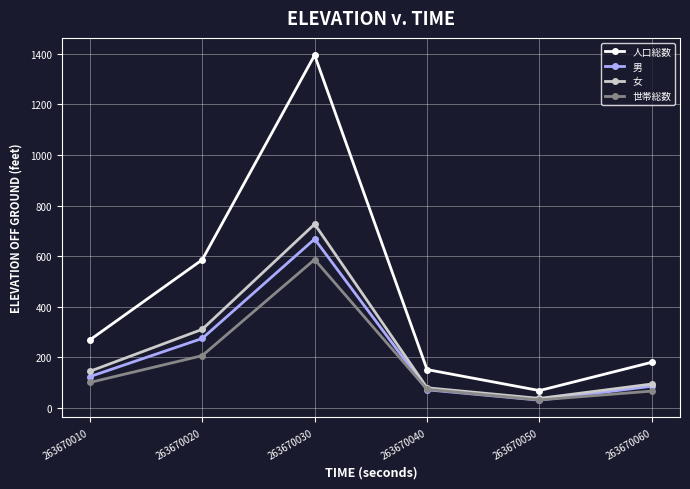

Reading left to right, what are all the values shown in this chart?

人口総数: 269	586	1395	152	69	181
男: 124	275	668	72	31	86
女: 145	311	727	80	38	95
世帯総数: 101	207	587	74	32	67